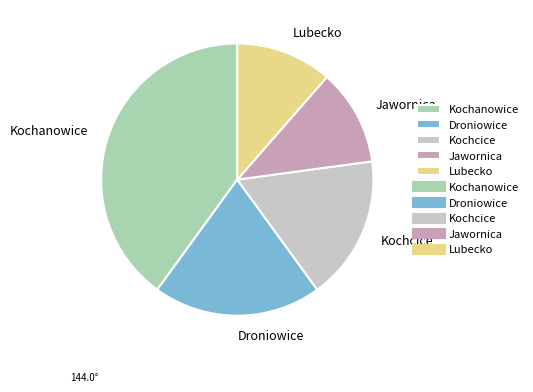

Is it true that Kochcice is 17% of the pie?

True